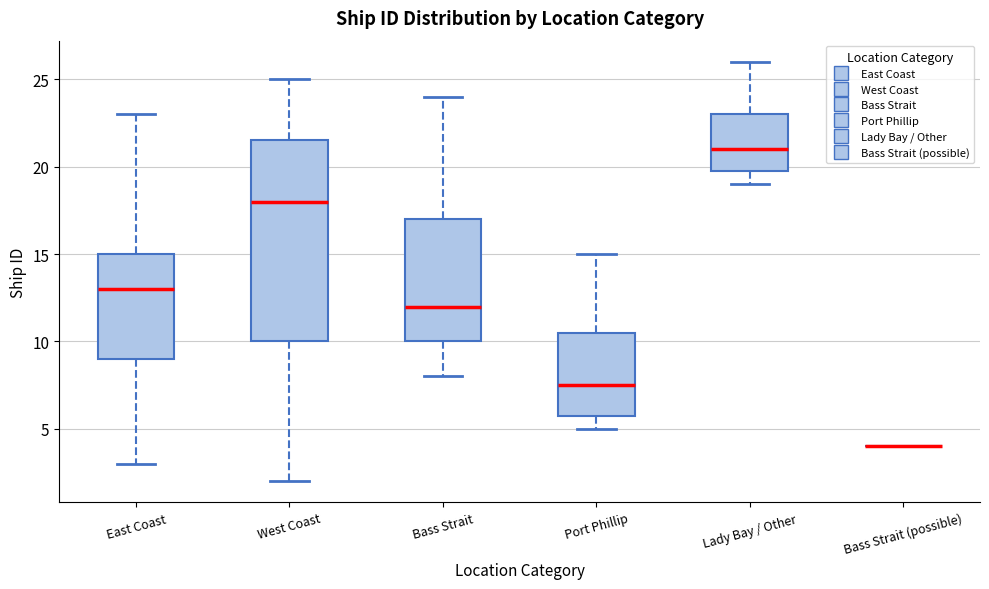

Which box is the tallest, from its lower edge to its upper edge?

West Coast